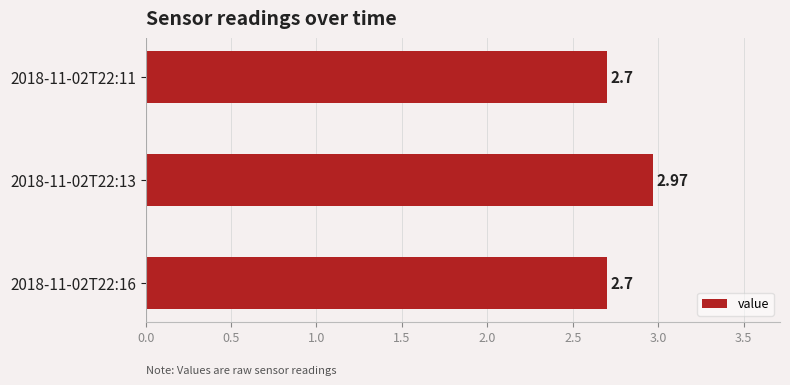

How many series are shown in this chart?

1